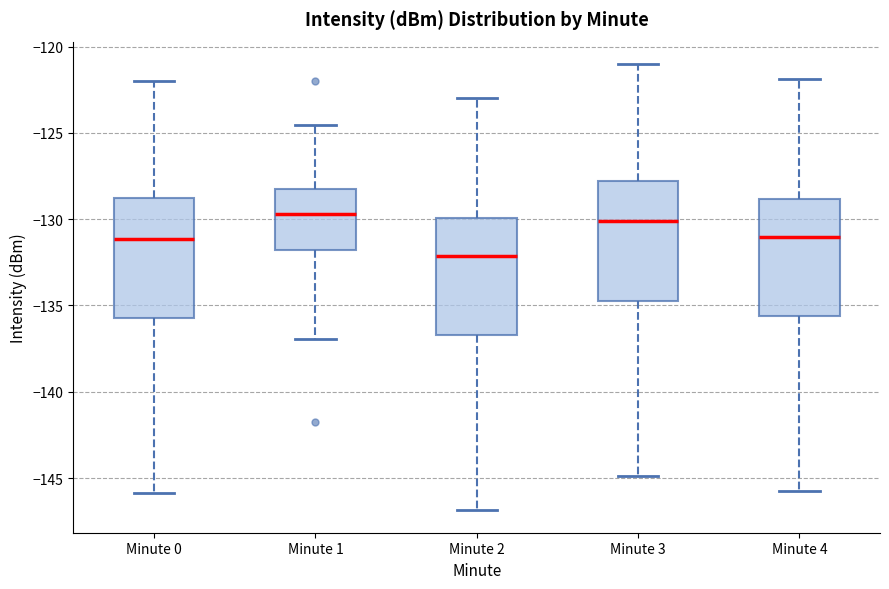

Reading left to right, read every box against the y-axis: the position of its median line, the range the box covers, and the ends of its whiskers. The values are not printed on the chart, so give them approximately, as read against the axis.

Minute 0: median -131.0, box -135.5 to -129.0, whiskers -146.0 to -122.0
Minute 1: median -129.5, box -132.0 to -128.5, whiskers -137.0 to -124.5
Minute 2: median -132.0, box -136.5 to -130.0, whiskers -147.0 to -123.0
Minute 3: median -130.0, box -134.5 to -128.0, whiskers -145.0 to -121.0
Minute 4: median -131.0, box -135.5 to -129.0, whiskers -146.0 to -122.0